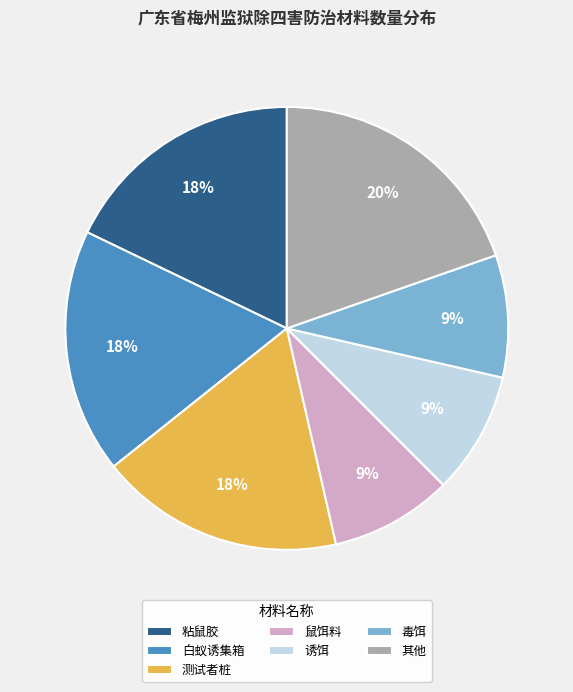

Which has a higher value, 鼠饵料 or 粘鼠胶?

粘鼠胶